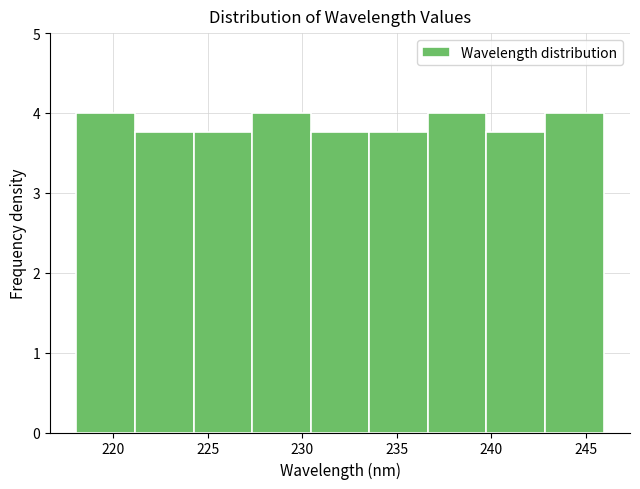

How tall is the bar that spans 243.0 to 246.0 on the x-axis? Neither the bar edges nor the heights are printed on the chart, so give them approximately, as read against the axes.

4.0